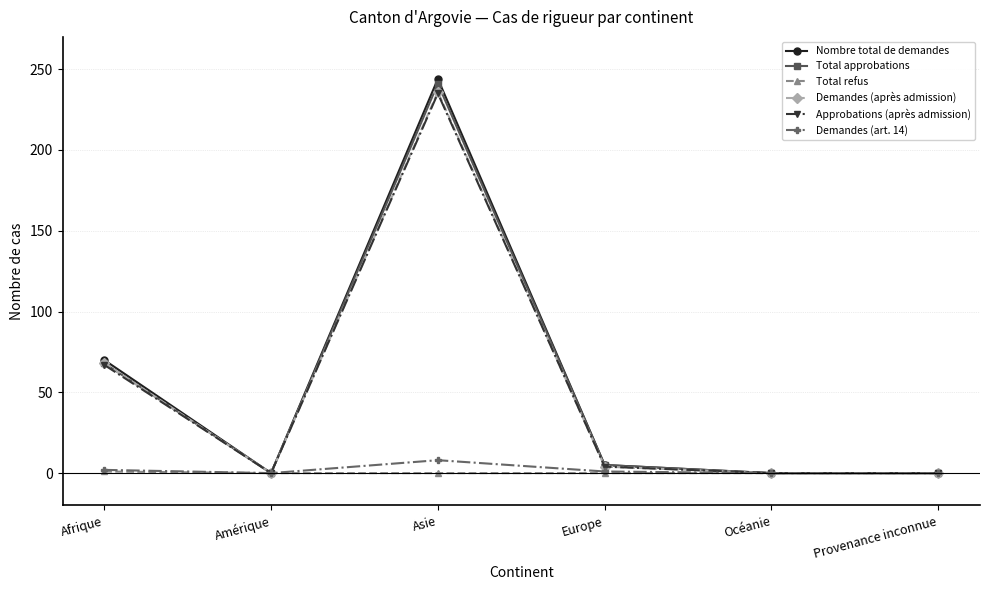

What is the greatest value displayed?

244